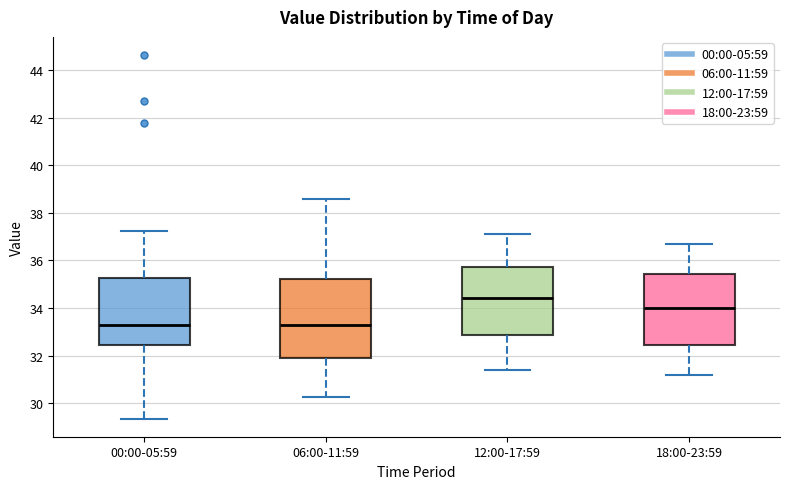

Comparing the boxes themselves (not the whiskers), which one is the tallest?

06:00-11:59